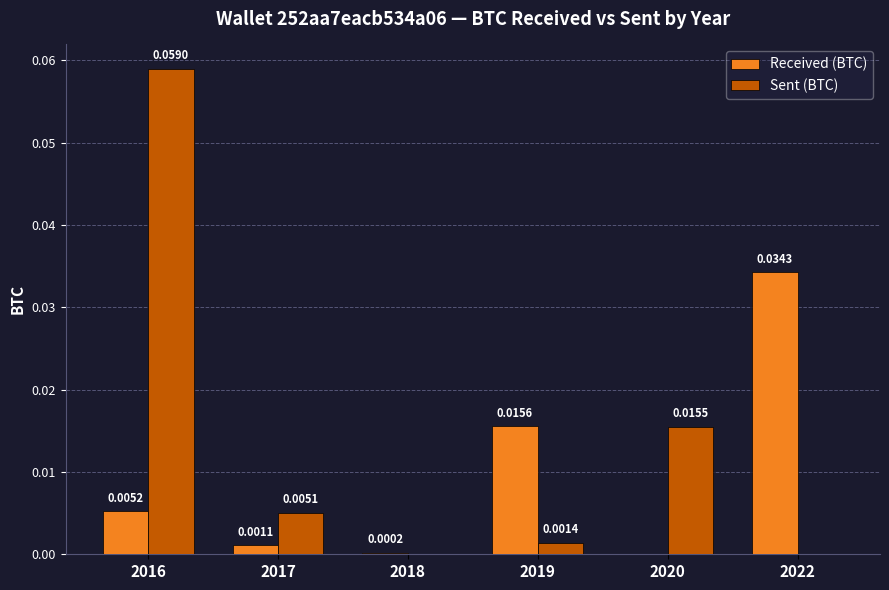

Which series changed the most between 2016 and 2022?

Sent (BTC)